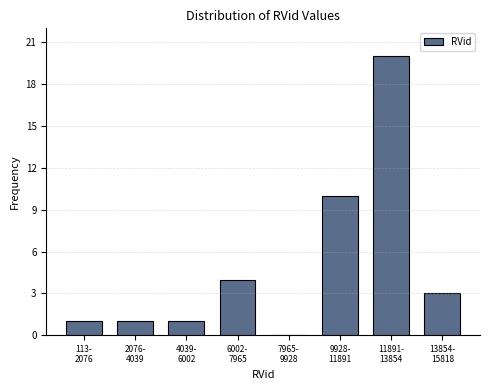

What is the greatest value displayed?

20